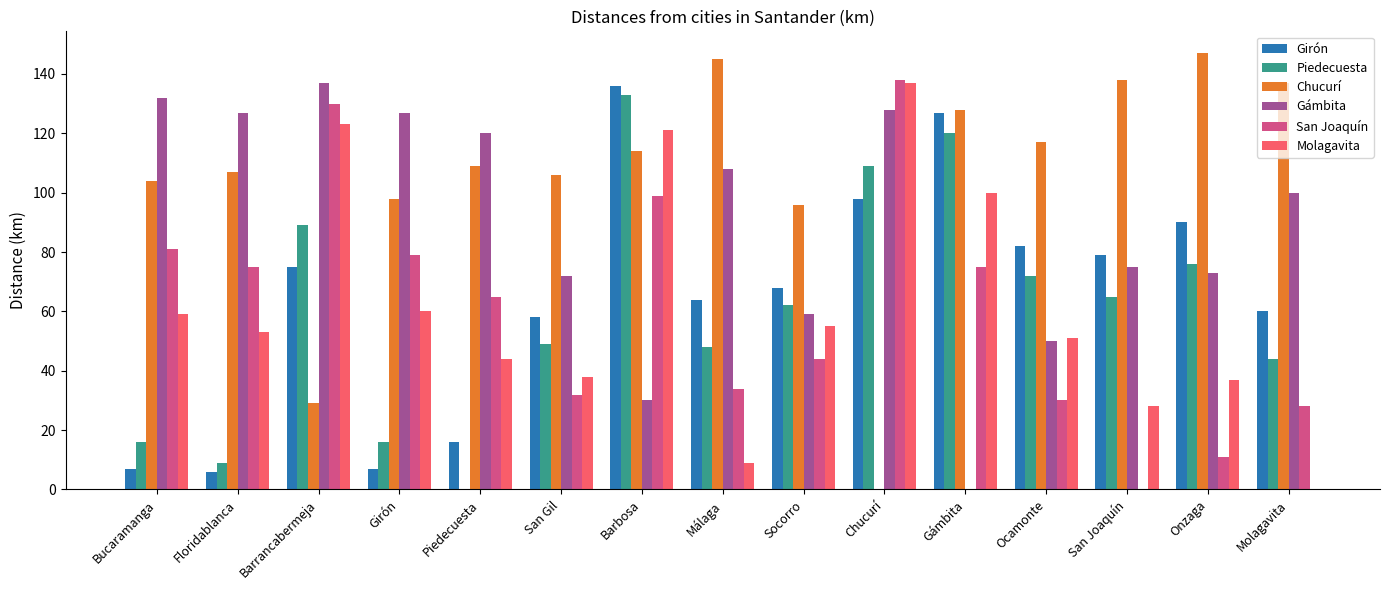

What is the spread (max minus min) of values at Onzaga?

136